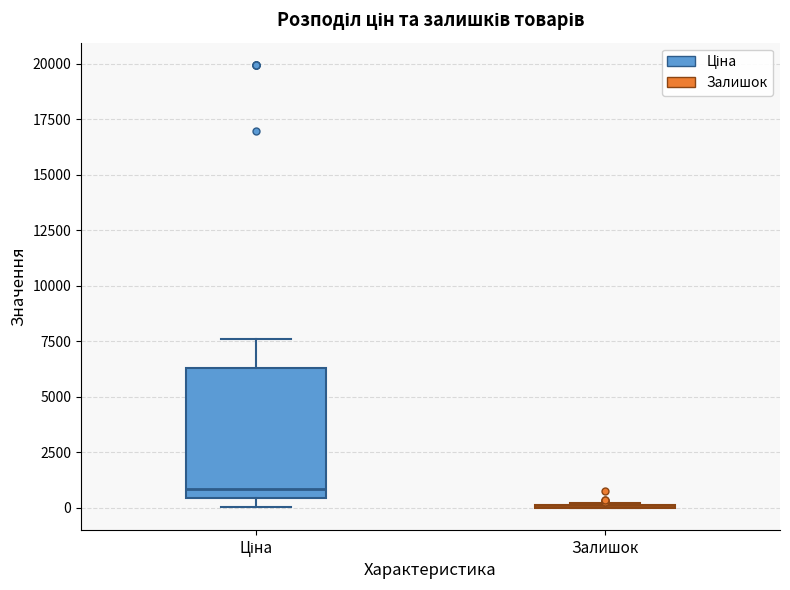

Reading left to right, transcribe this box plot: for each box, give where its median line is, the range the box spans, and where its two whiskers end, as read against the y-axis. The values are not printed on the chart, so give them approximately, as read against the axis.

Ціна: median 1000, box 500 to 6500, whiskers 0 to 7500
Залишок: box collapsed to a line at 0, whiskers 0 to 0